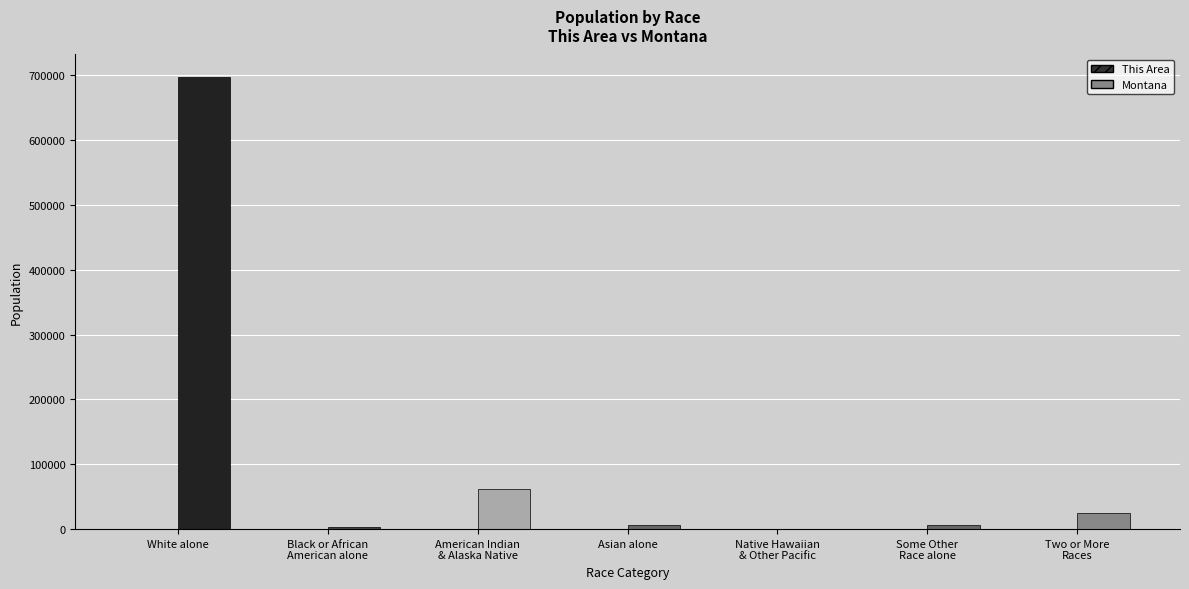

Count the number of categories in the chart.

7